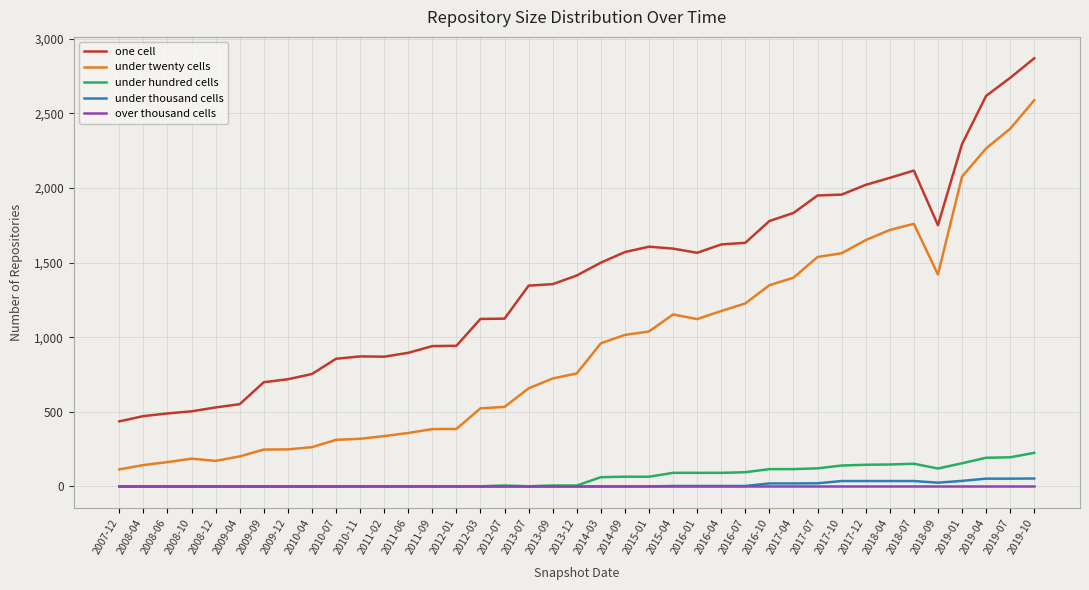

True or false: under twenty cells has a value of 414 at 2013-07.

False